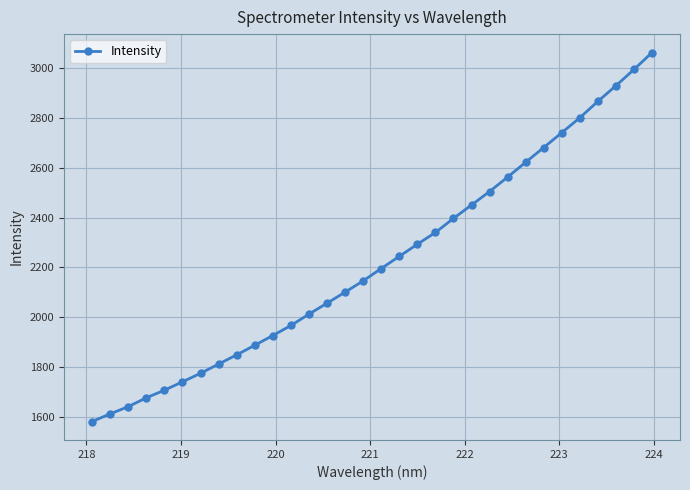

What is the maximum value shown in the chart?

3061.2